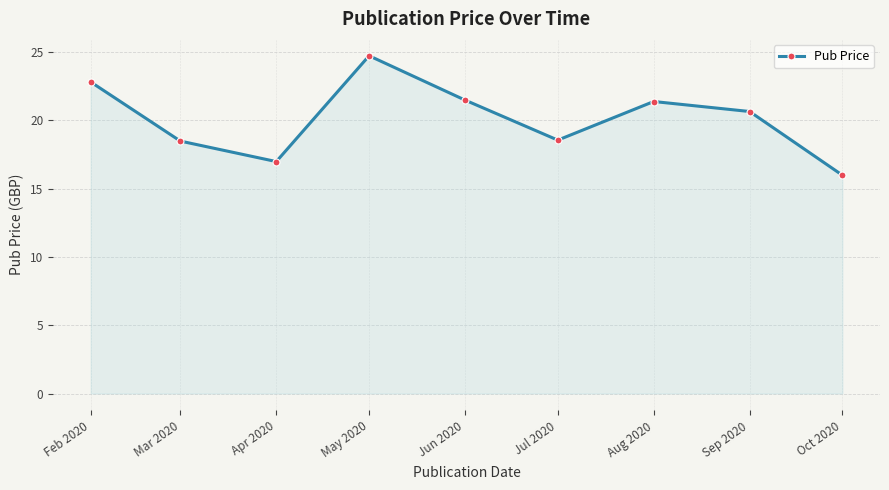

What is the value of the 1st point from the left?

22.8